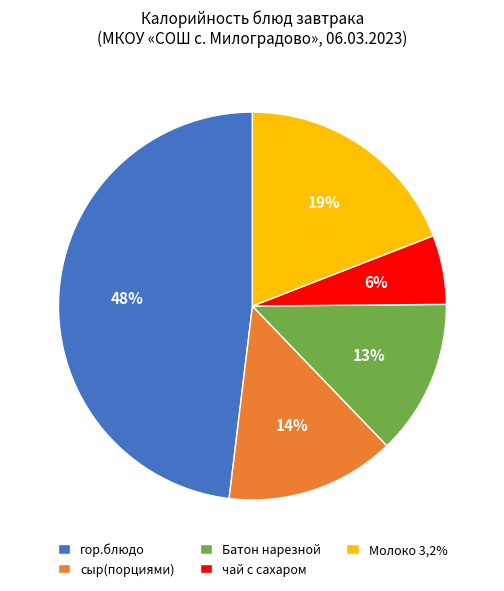

How many segments does this pie chart have?

5